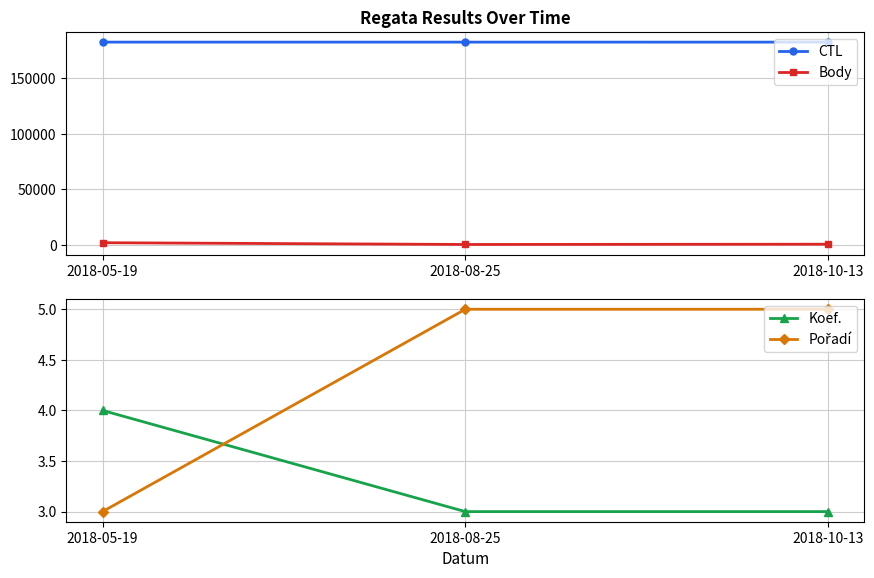

What position from the left is 2018-08-25?

2